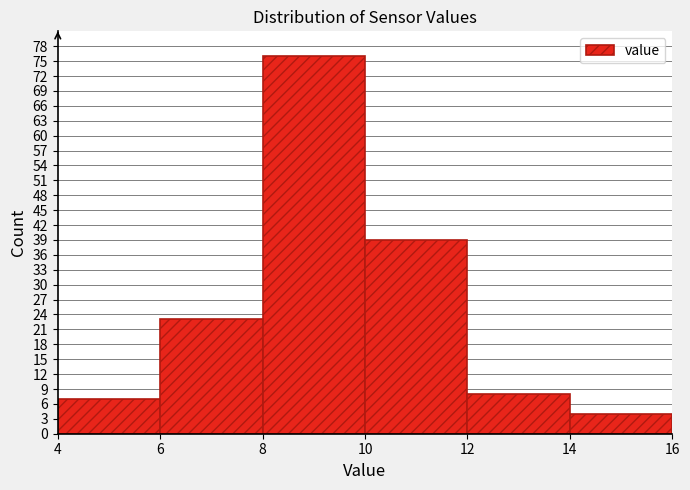

How tall is the bar that spans 8 to 10 on the x-axis? The values are not printed on the chart, so give them approximately, as read against the axis.

76